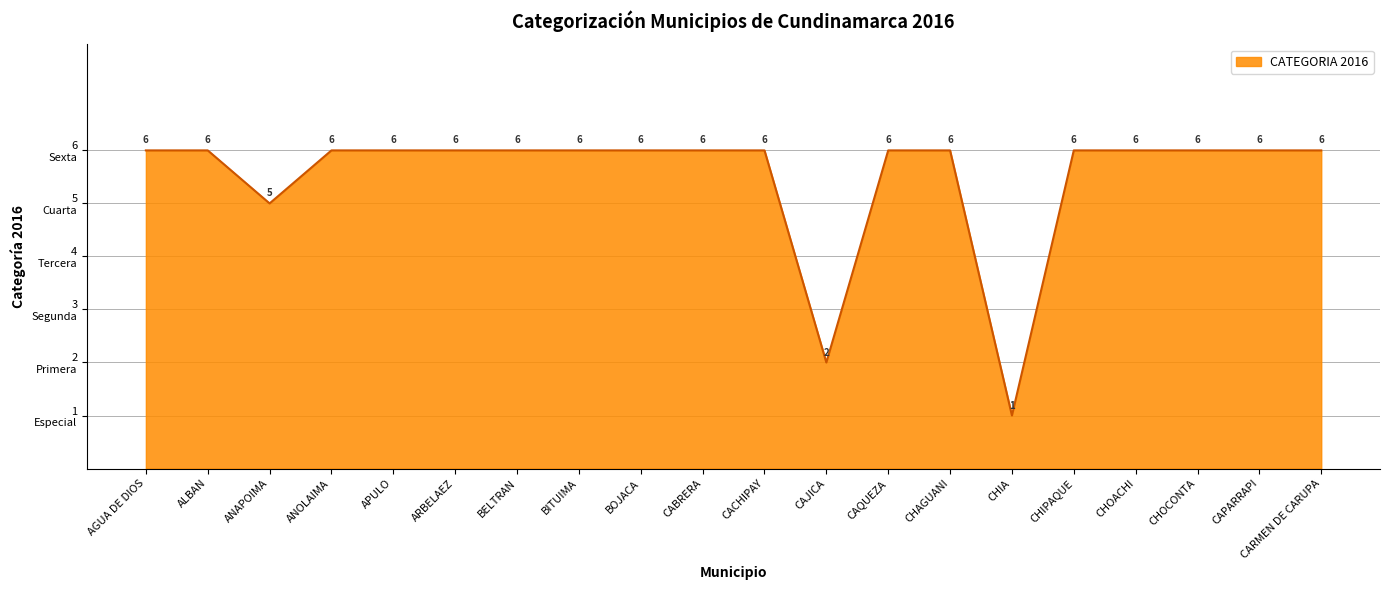

Reading right to left, what are all the values shown in this chart?

CARMEN DE CARUPA=6	CAPARRAPI=6	CHOCONTA=6	CHOACHI=6	CHIPAQUE=6	CHIA=1	CHAGUANI=6	CAQUEZA=6	CAJICA=2	CACHIPAY=6	CABRERA=6	BOJACA=6	BITUIMA=6	BELTRAN=6	ARBELAEZ=6	APULO=6	ANOLAIMA=6	ANAPOIMA=5	ALBAN=6	AGUA DE DIOS=6